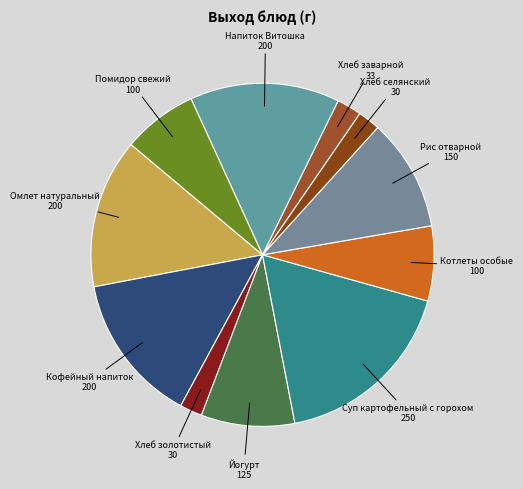

How many slices are in this pie chart?

11